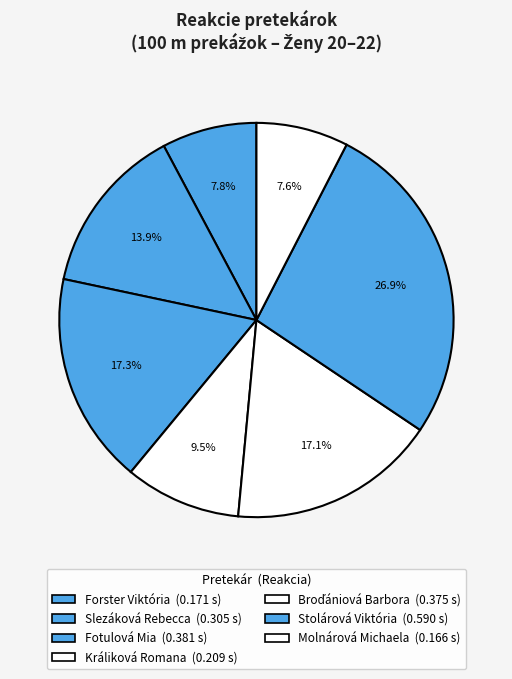

Count the number of slices in the pie.

7